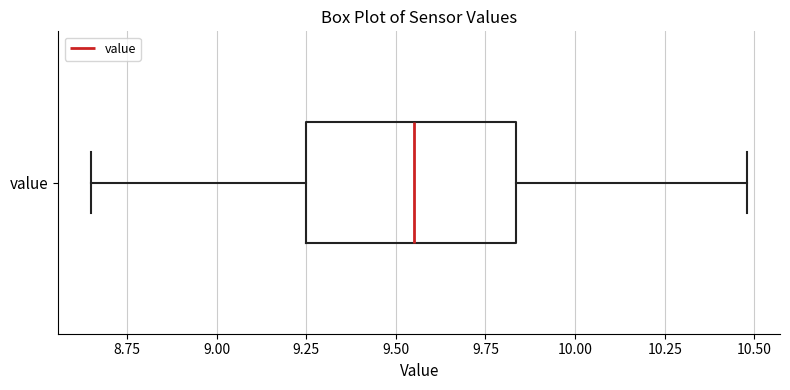

Transcribe this box plot: give where the median line is, the range the box spans, and where the two whiskers end, as read against the x-axis. The values are not printed on the chart, so give them approximately, as read against the axis.

median 9.55, box 9.25 to 9.85, whiskers 8.65 to 10.50